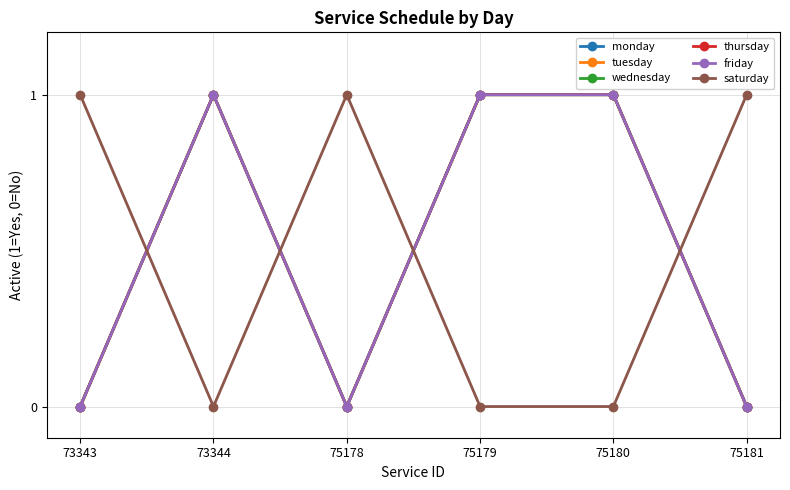

Is this an area chart (filled region under the line)?

No